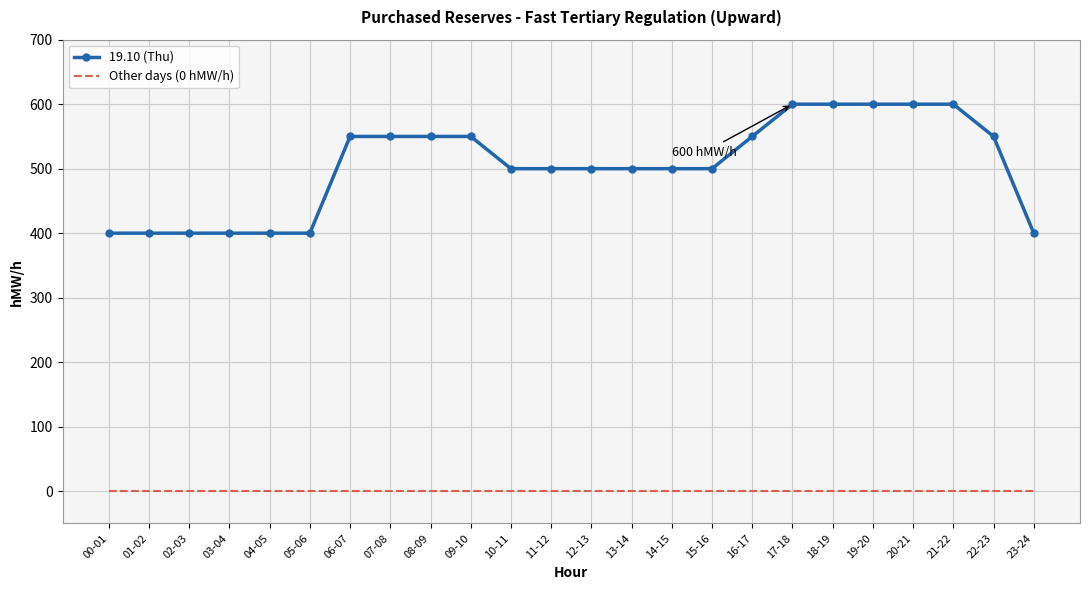

What is the spread (max minus min) of values at 09-10?

550